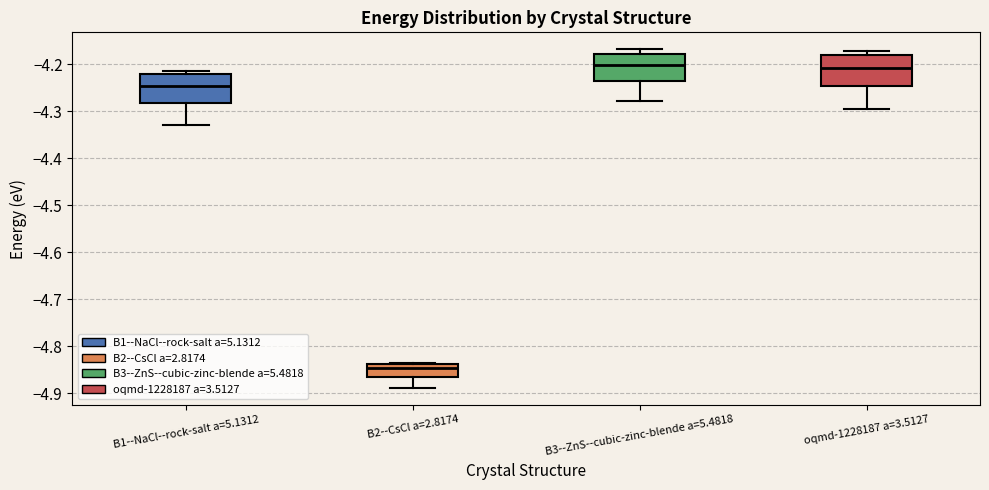

Reading left to right, transcribe this box plot: for each box, give where its median line is, the range the box spans, and where its two whiskers end, as read against the y-axis. The values are not printed on the chart, so give them approximately, as read against the axis.

B1--NaCl--rock-salt a=5.1312: median -4.25, box -4.28 to -4.22, whiskers -4.33 to -4.21
B2--CsCl a=2.8174: median -4.85, box -4.86 to -4.84, whiskers -4.89 to -4.83
B3--ZnS--cubic-zinc-blende a=5.4818: median -4.20, box -4.24 to -4.18, whiskers -4.28 to -4.17
oqmd-1228187 a=3.5127: median -4.21, box -4.25 to -4.18, whiskers -4.29 to -4.17